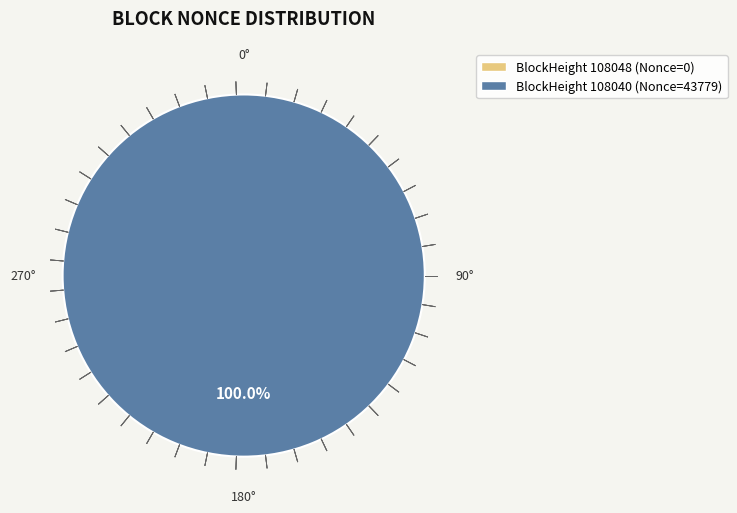

Do 108048 and 108040 together represent more than half of the pie?

Yes